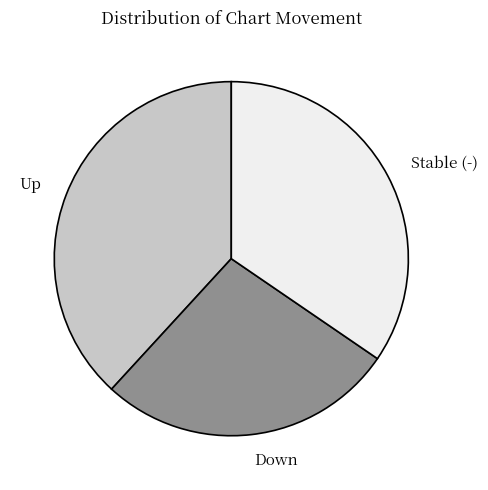

Rank the categories by value from highest to lowest.

Up, Stable (-), Down